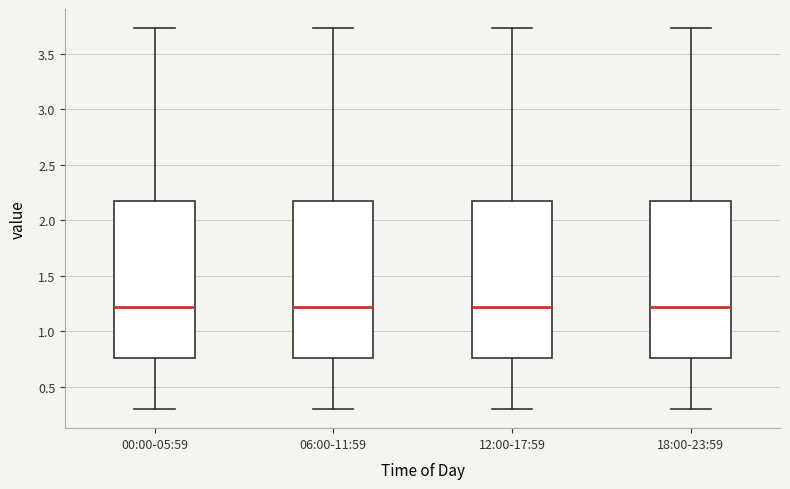

Reading left to right, read every box against the y-axis: the position of its median line, the range the box covers, and the ends of its whiskers. The values are not printed on the chart, so give them approximately, as read against the axis.

00:00-05:59: median 1.20, box 0.75 to 2.15, whiskers 0.30 to 3.75
06:00-11:59: median 1.20, box 0.75 to 2.15, whiskers 0.30 to 3.75
12:00-17:59: median 1.20, box 0.75 to 2.15, whiskers 0.30 to 3.75
18:00-23:59: median 1.20, box 0.75 to 2.15, whiskers 0.30 to 3.75